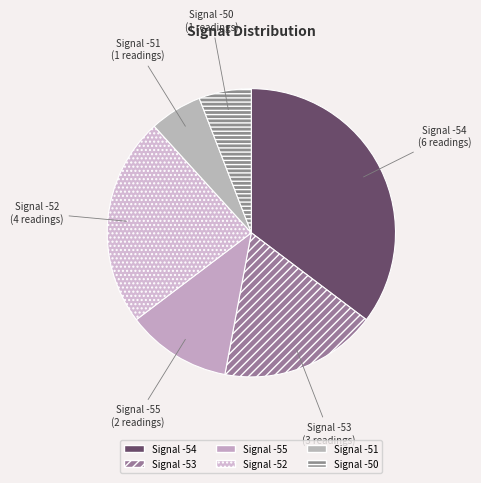

Count the number of slices in the pie.

6